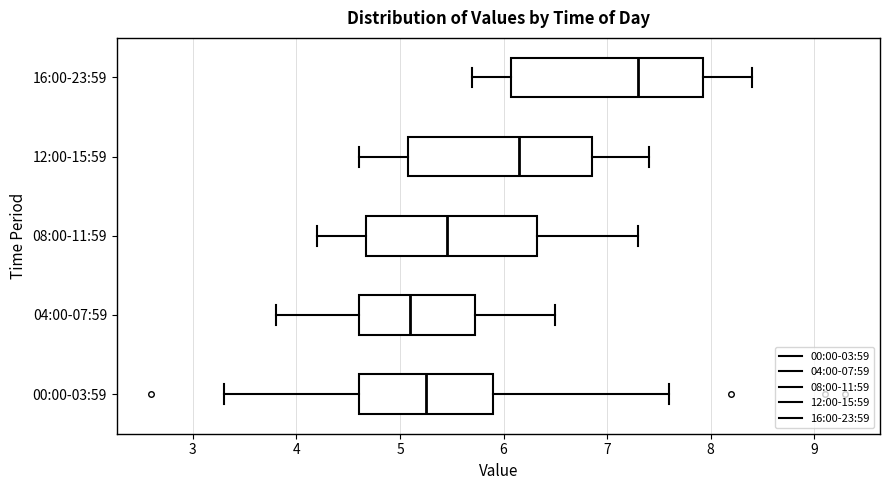

Reading bottom to top, transcribe this box plot: for each box, give where its median line is, the range the box spans, and where its two whiskers end, as read against the x-axis. The values are not printed on the chart, so give them approximately, as read against the axis.

00:00-03:59: median 5.3, box 4.6 to 5.9, whiskers 3.3 to 7.6
04:00-07:59: median 5.1, box 4.6 to 5.7, whiskers 3.8 to 6.5
08:00-11:59: median 5.5, box 4.7 to 6.3, whiskers 4.2 to 7.3
12:00-15:59: median 6.2, box 5.1 to 6.9, whiskers 4.6 to 7.4
16:00-23:59: median 7.3, box 6.1 to 7.9, whiskers 5.7 to 8.4